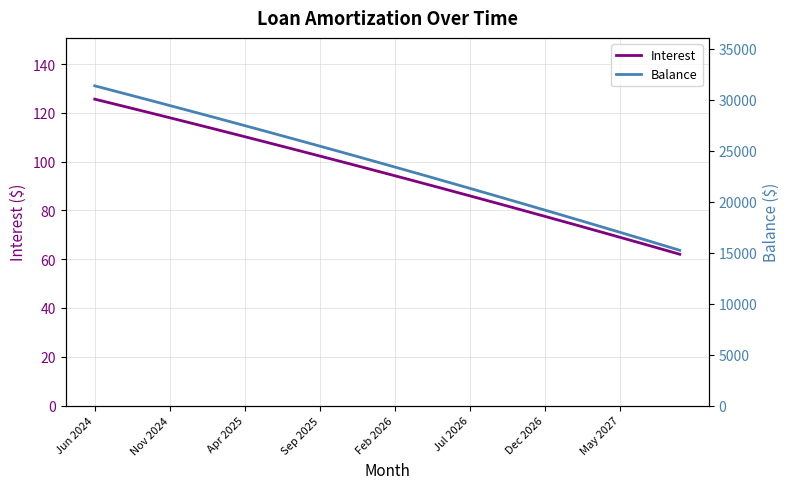

Reading left to right, extract all data points from this chart.

Interest: 125.6	124.1	122.6	121.0	119.5	118.0	116.5	114.9	113.3	111.8	110.2	108.7	107.1	105.5	103.9	102.3	100.7	99.1	97.5	95.8	94.2	92.6	90.9	89.3	87.6	86.0	84.3	82.6	81.0	79.3	77.6	75.9	74.2	72.5	70.7	69.0	67.3	65.5	63.8	62.0
Balance: 31350.0	30967.0	30582.0	30196.0	29808.0	29419.0	29028.0	28636.0	28242.0	27846.0	27449.0	27050.0	26650.0	26248.0	25845.0	25440.0	25033.0	24625.0	24215.0	23803.0	23390.0	22975.0	22559.0	22141.0	21721.0	21300.0	20877.0	20452.0	20026.0	19598.0	19168.0	18737.0	18304.0	17869.0	17432.0	16994.0	16554.0	16112.0	15668.0	15223.0